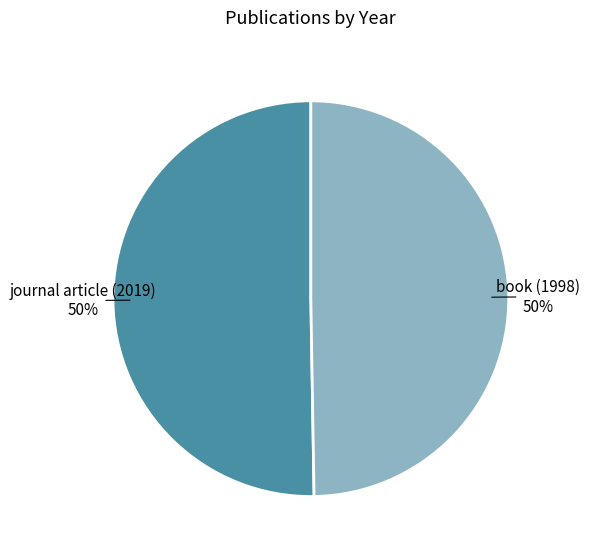

To the nearest percent, what is the average slice percentage?

50%